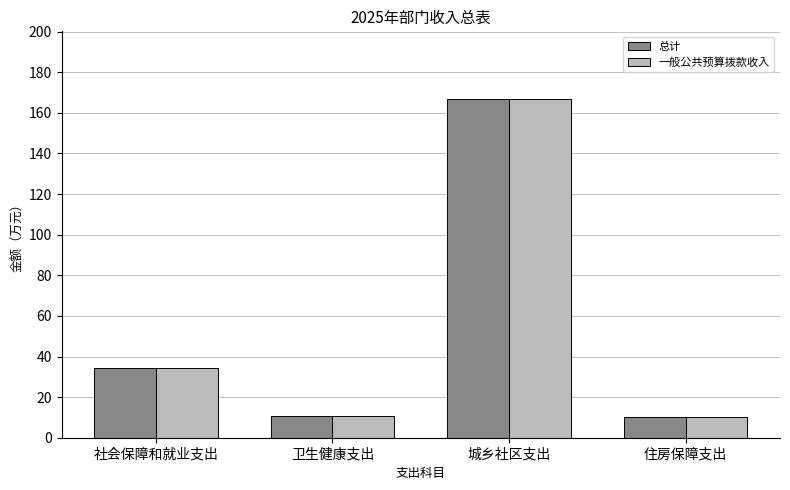

What is the difference between the maximum and minimum values in the 一般公共预算拨款收入 series?

156.7